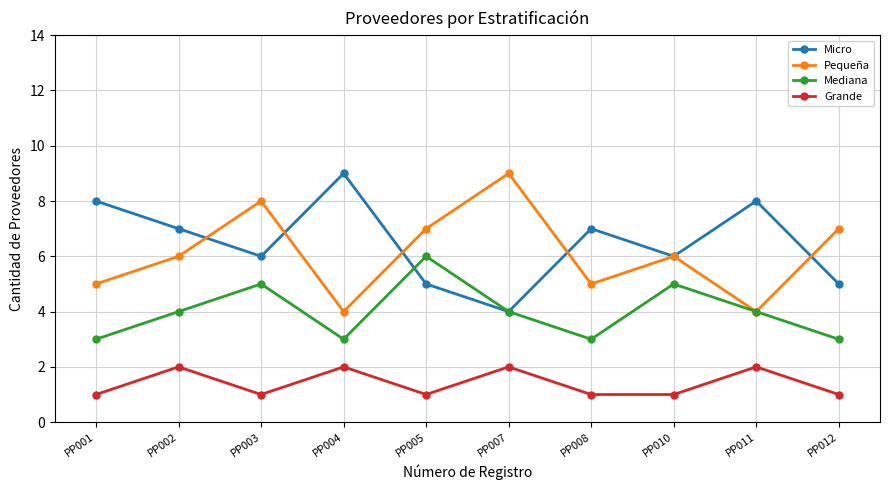

Reading left to right, transcribe all the data shown in this chart.

Micro: PP001=8	PP002=7	PP003=6	PP004=9	PP005=5	PP007=4	PP008=7	PP010=6	PP011=8	PP012=5
Pequeña: PP001=5	PP002=6	PP003=8	PP004=4	PP005=7	PP007=9	PP008=5	PP010=6	PP011=4	PP012=7
Mediana: PP001=3	PP002=4	PP003=5	PP004=3	PP005=6	PP007=4	PP008=3	PP010=5	PP011=4	PP012=3
Grande: PP001=1	PP002=2	PP003=1	PP004=2	PP005=1	PP007=2	PP008=1	PP010=1	PP011=2	PP012=1